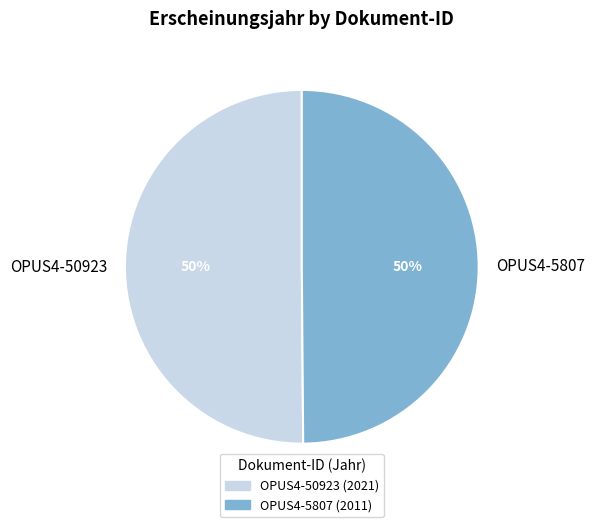

Is the sum of OPUS4-50923 and OPUS4-5807 greater than half?

Yes